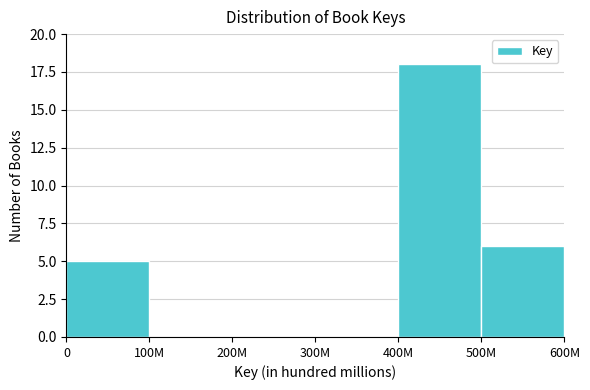

Reading left to right, transcribe all the data shown in this chart.

0=5	100M=0	200M=0	300M=0	400M=18	500M=6